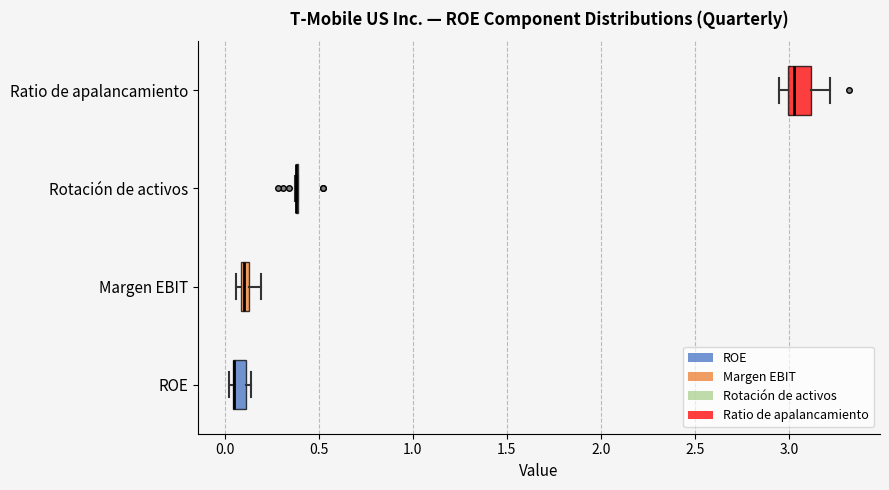

Comparing the boxes themselves (not the whiskers), which one is the widest?

Ratio de apalancamiento